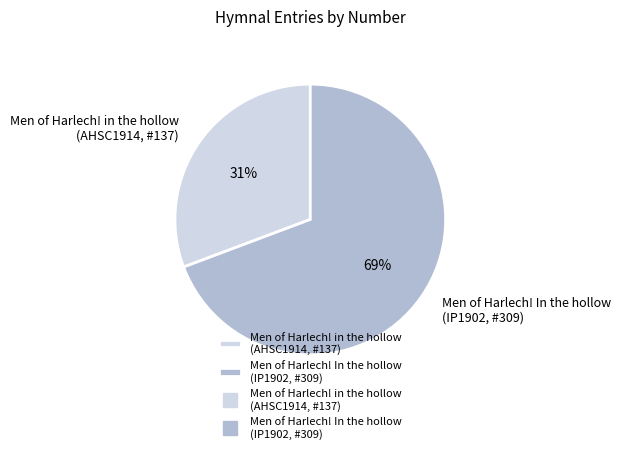

Do Men of Harlech! In the hollow (IP1902, #309) and Men of Harlech! in the hollow (AHSC1914, #137) together represent more than half of the pie?

Yes